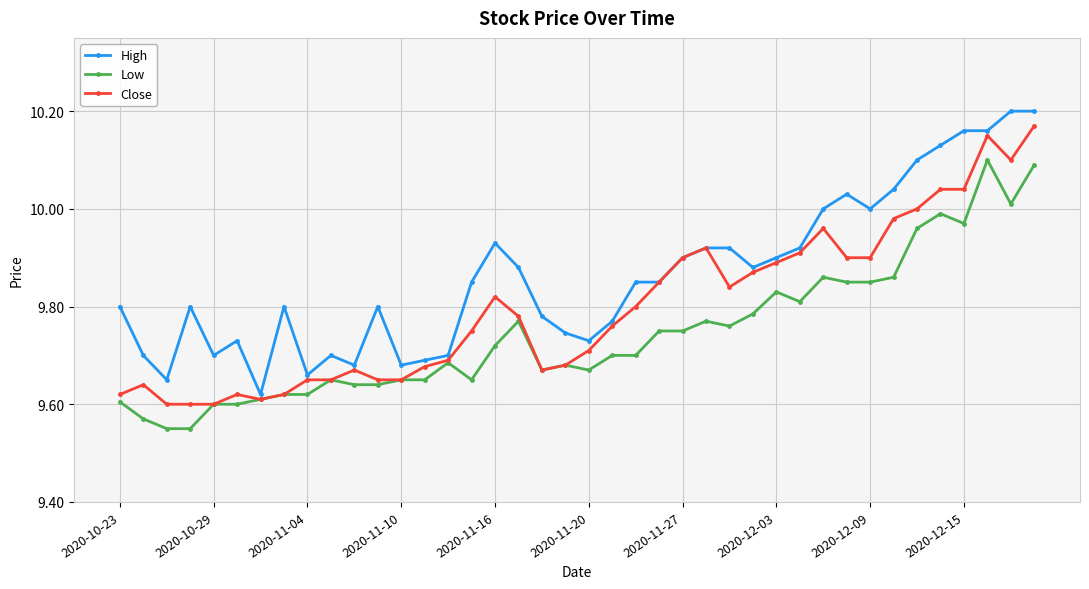

Which series has the largest range (max minus min)?

High